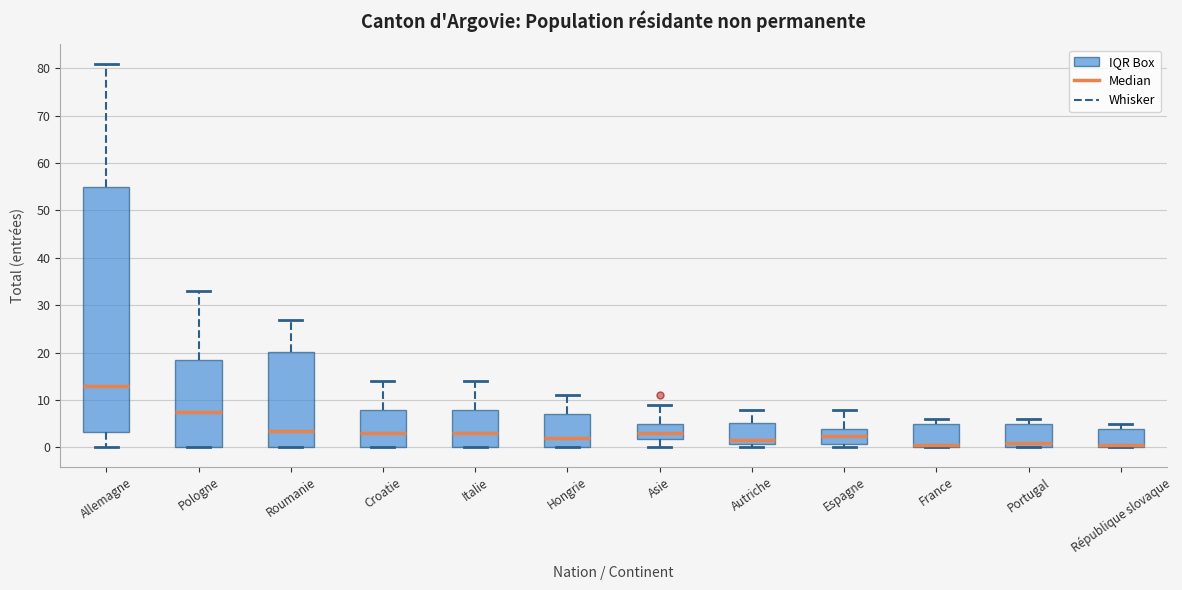

Reading left to right, read every box against the y-axis: the position of its median line, the range the box covers, and the ends of its whiskers. The values are not printed on the chart, so give them approximately, as read against the axis.

Allemagne: median 13, box 3 to 55, whiskers 0 to 81
Pologne: median 8, box 0 to 19, whiskers 0 to 33
Roumanie: median 4, box 0 to 20, whiskers 0 to 27
Croatie: median 3, box 0 to 8, whiskers 0 to 14
Italie: median 3, box 0 to 8, whiskers 0 to 14
Hongrie: median 2, box 0 to 7, whiskers 0 to 11
Asie: median 3, box 2 to 5, whiskers 0 to 9
Autriche: median 2, box 1 to 5, whiskers 0 to 8
Espagne: median 3, box 1 to 4, whiskers 0 to 8
France: median 1, box 0 to 5, whiskers 0 to 6
Portugal: median 1, box 0 to 5, whiskers 0 to 6
République slovaque: median 1, box 0 to 4, whiskers 0 to 5